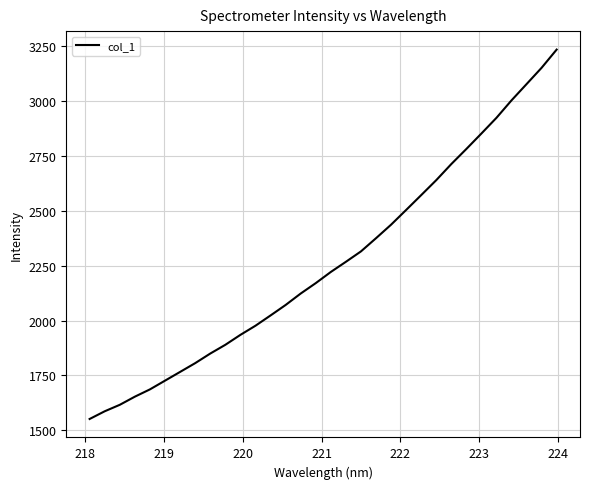

What is the difference between the maximum and minimum values?

1684.0